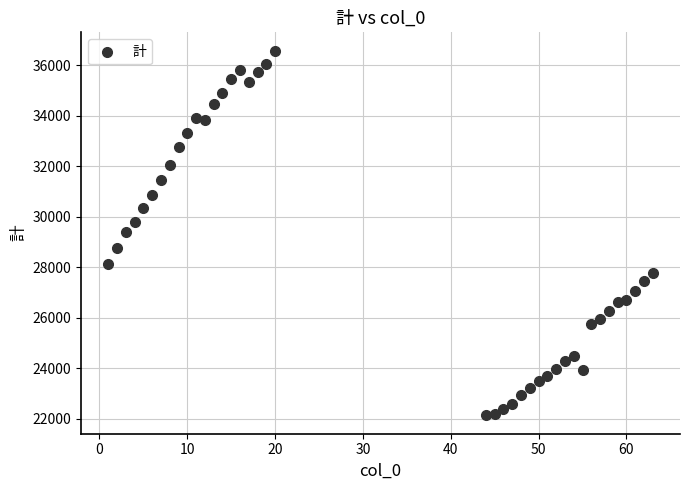

What is the range of Y values (max minus min)?

14455